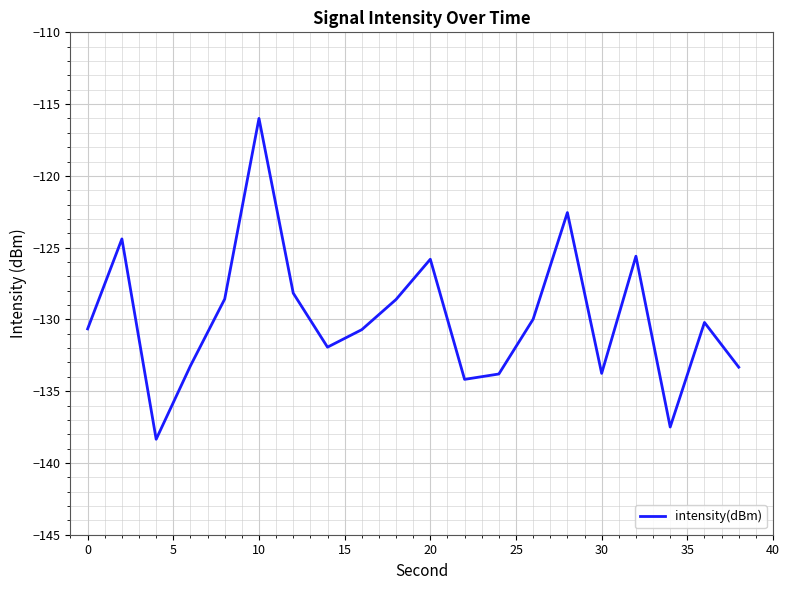

How many interior local peaks (higher than both neighbors) does the data have?

6